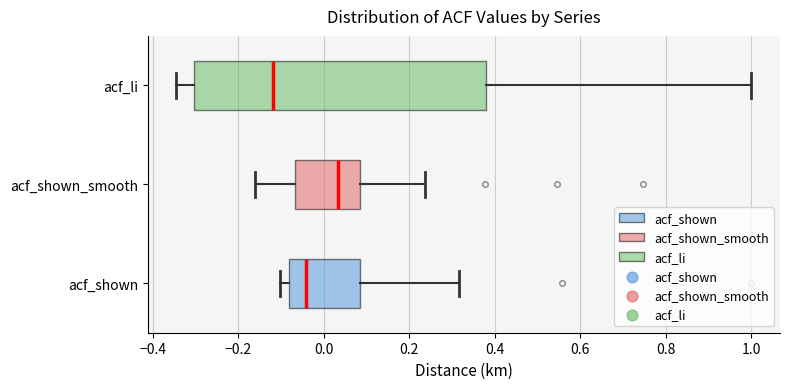

Reading bottom to top, read every box against the x-axis: the position of its median line, the range the box covers, and the ends of its whiskers. The values are not printed on the chart, so give them approximately, as read against the axis.

acf_shown: median -0.04, box -0.08 to 0.08, whiskers -0.10 to 0.32
acf_shown_smooth: median 0.04, box -0.06 to 0.08, whiskers -0.16 to 0.24
acf_li: median -0.12, box -0.30 to 0.38, whiskers -0.34 to 1.00